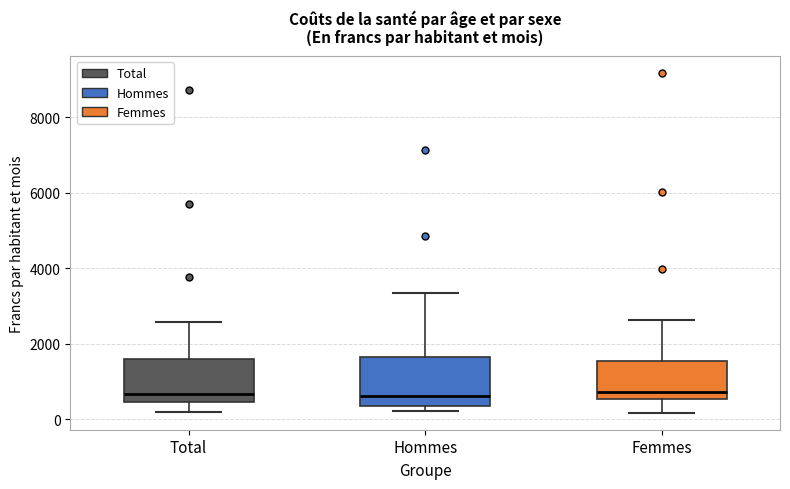

Reading left to right, read every box against the y-axis: the position of its median line, the range the box covers, and the ends of its whiskers. The values are not printed on the chart, so give them approximately, as read against the axis.

Total: median 600, box 400 to 1600, whiskers 200 to 2600
Hommes: median 600, box 400 to 1600, whiskers 200 to 3400
Femmes: median 800, box 600 to 1600, whiskers 200 to 2600